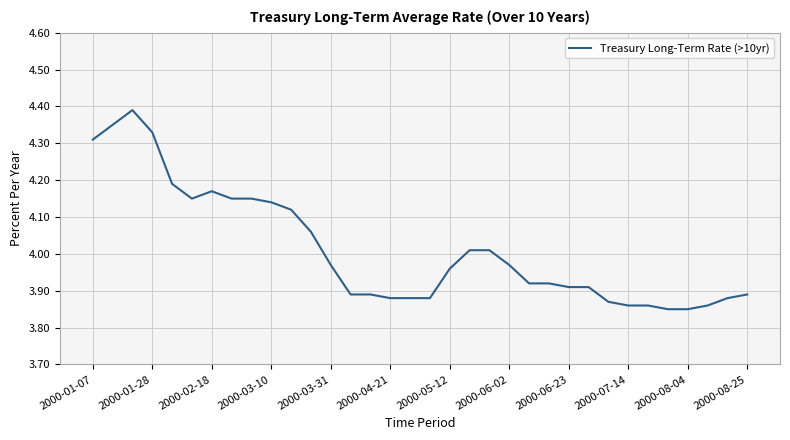

What is the value of the 32nd point from the left?

3.9